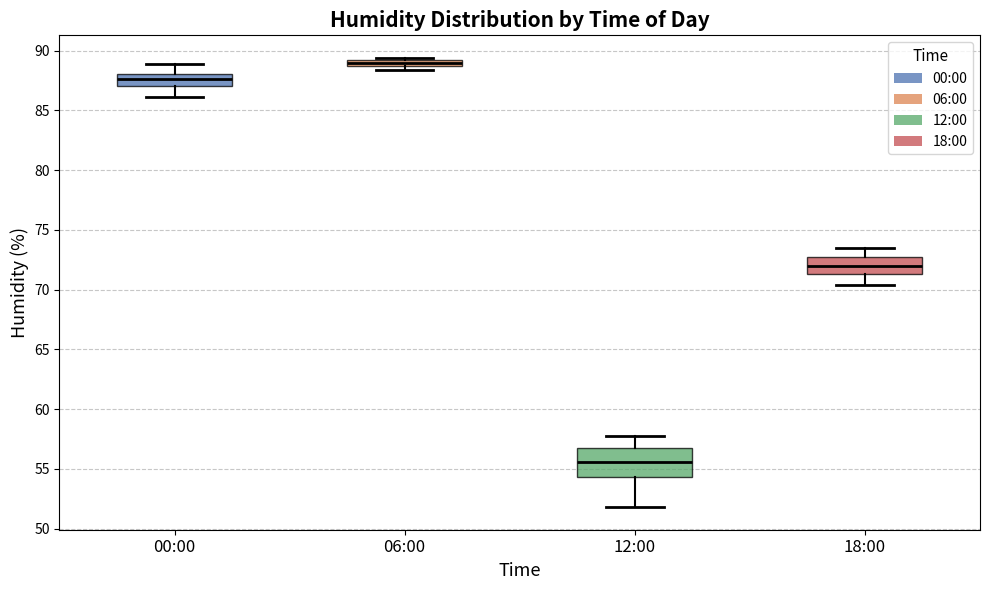

Which box's median line is the lowest?

12:00